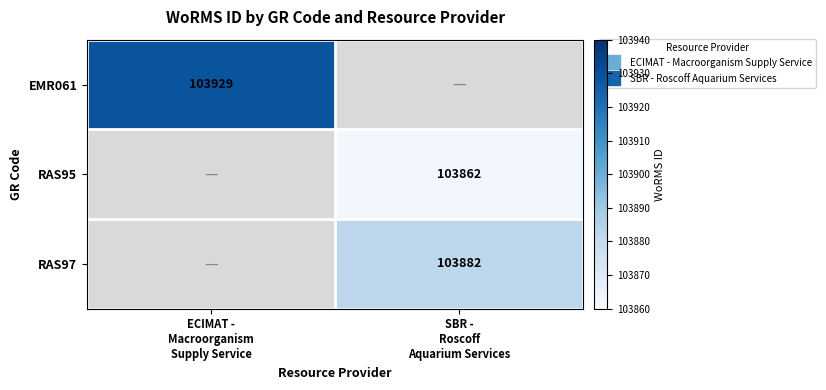

Count the number of categories in the chart.

2